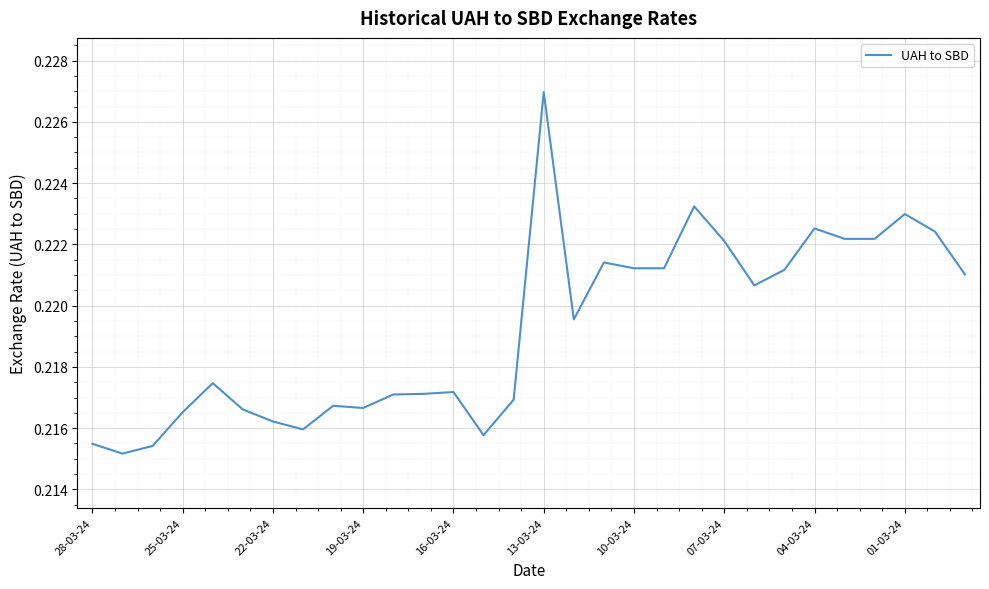

Is this an area chart (filled region under the line)?

No